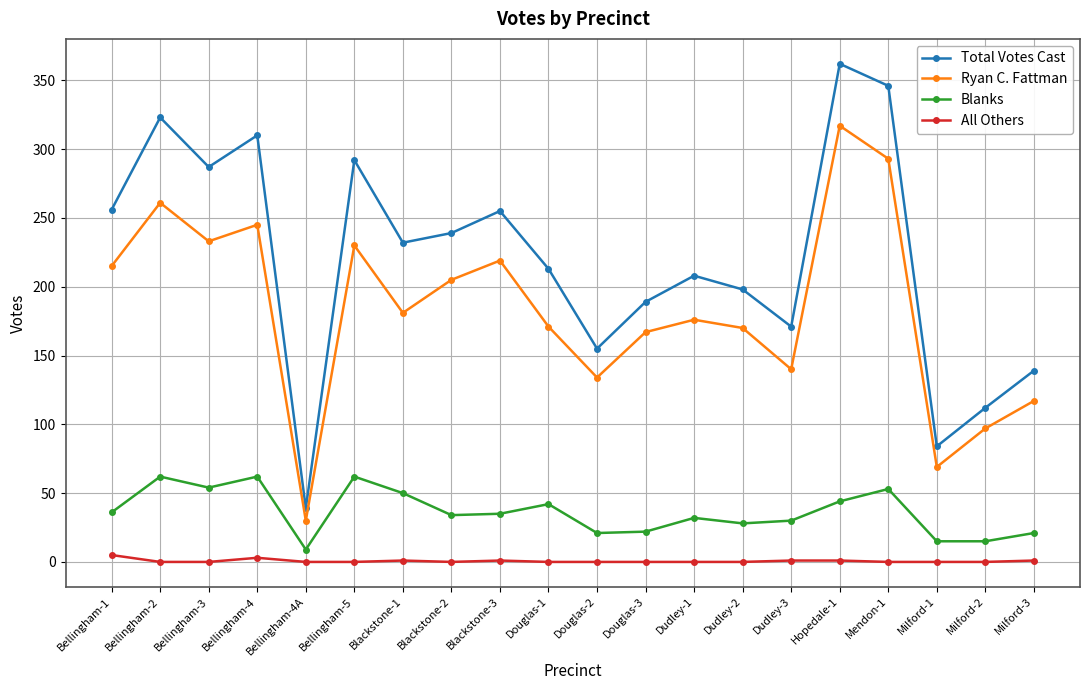

At which label does Total Votes Cast first exceed 232?

Bellingham-1